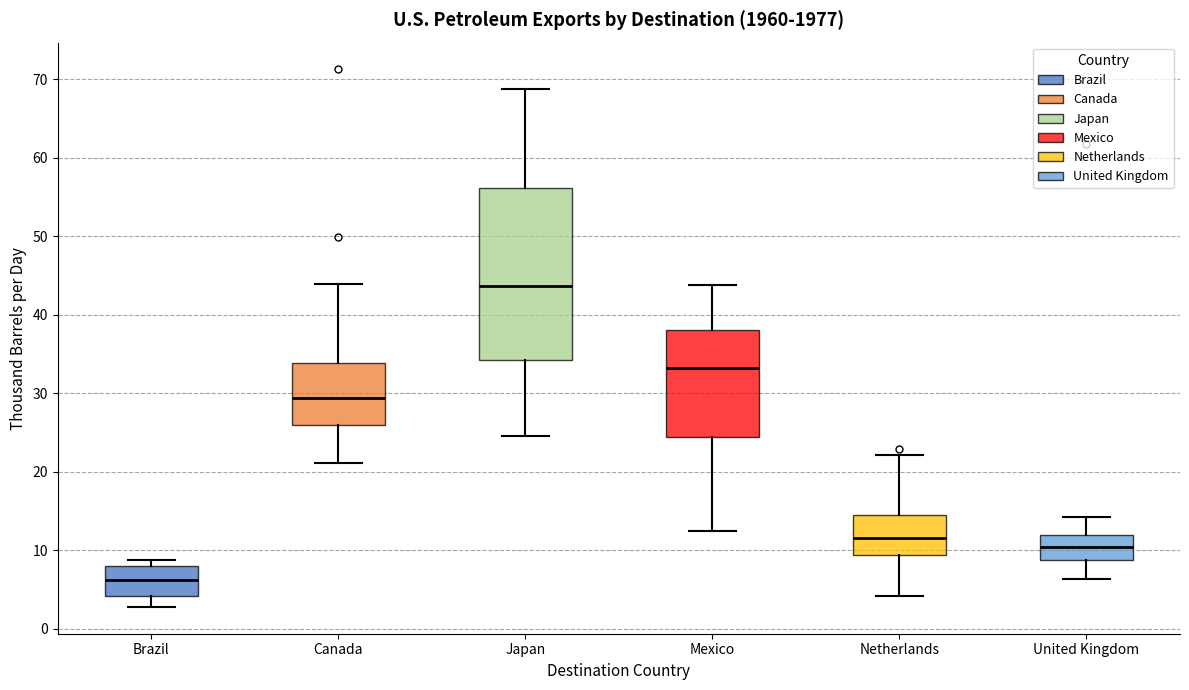

Reading left to right, transcribe this box plot: for each box, give where its median line is, the range the box spans, and where its two whiskers end, as read against the y-axis. The values are not printed on the chart, so give them approximately, as read against the axis.

Brazil: median 6, box 4 to 8, whiskers 3 to 9
Canada: median 29, box 26 to 34, whiskers 21 to 44
Japan: median 44, box 34 to 56, whiskers 25 to 69
Mexico: median 33, box 24 to 38, whiskers 12 to 44
Netherlands: median 12, box 9 to 14, whiskers 4 to 22
United Kingdom: median 10, box 9 to 12, whiskers 6 to 14